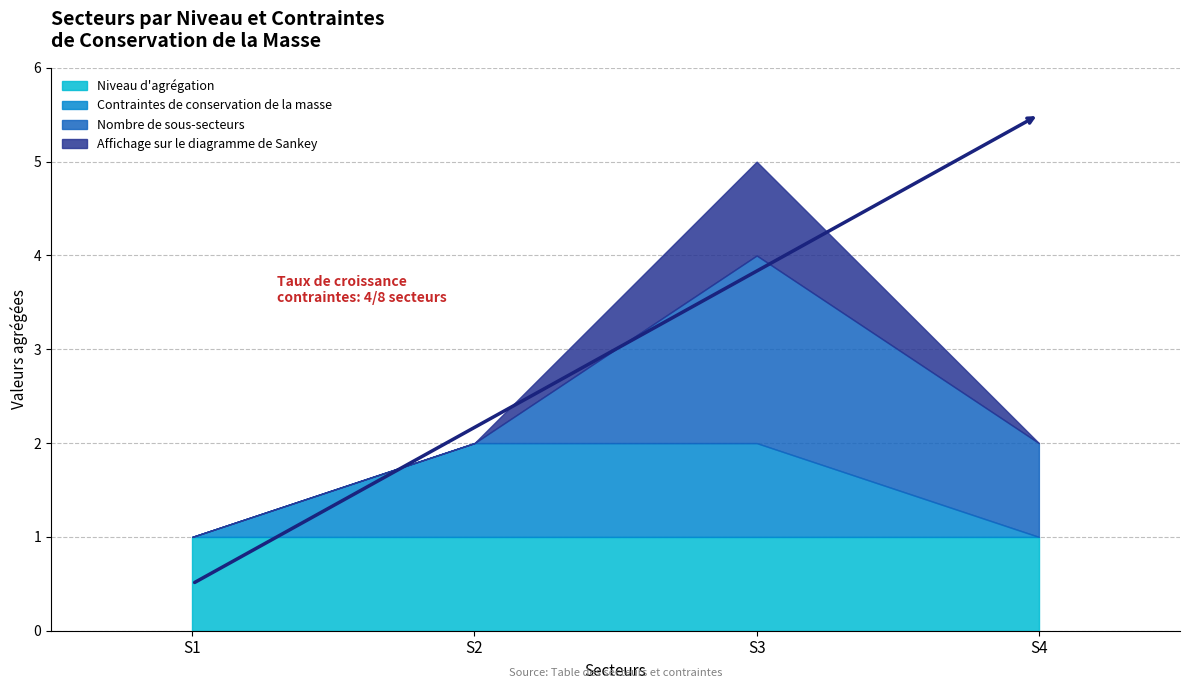

How many series are shown in this chart?

2